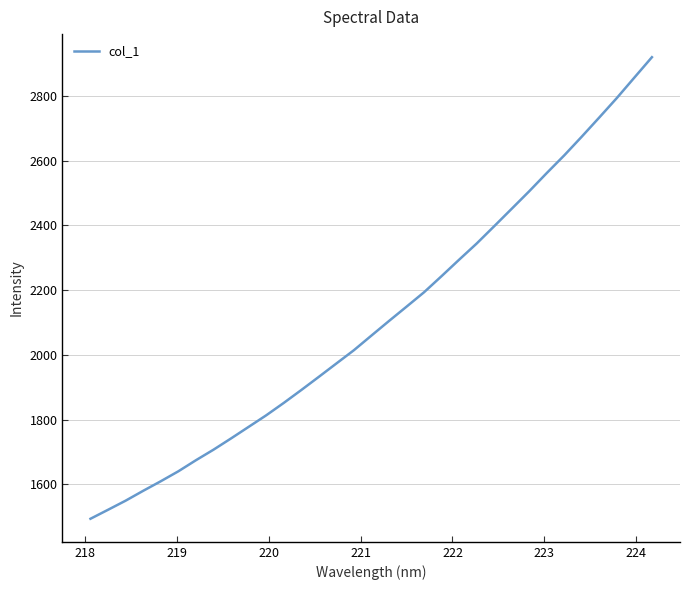

What is the difference between the maximum and minimum values?

1426.0